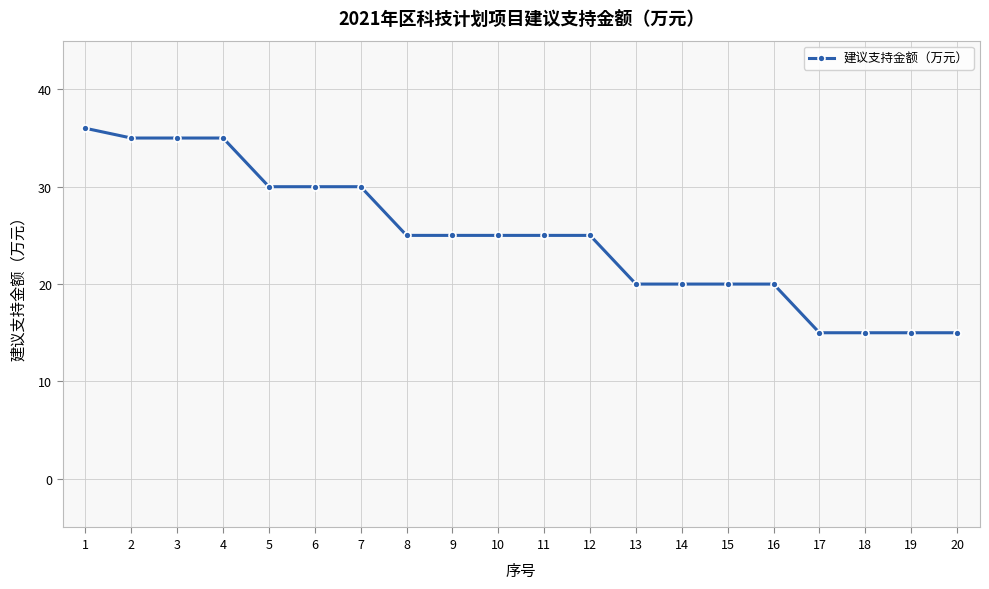

Where does the data first go above 25?

1